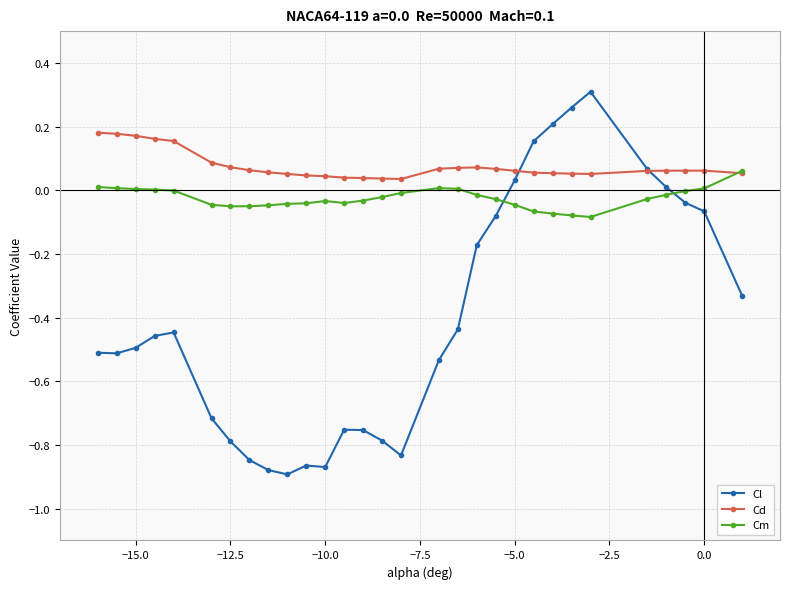

True or false: Cm has more than 1 interior local peaks.

True